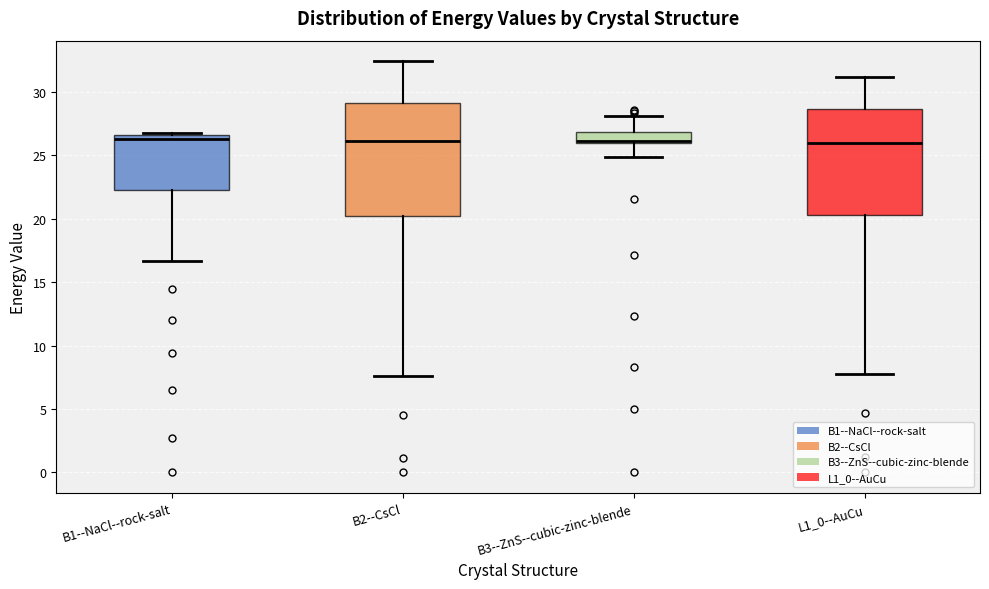

Reading left to right, read every box against the y-axis: the position of its median line, the range the box covers, and the ends of its whiskers. The values are not printed on the chart, so give them approximately, as read against the axis.

B1--NaCl--rock-salt: median 26.5 (just below the box's upper edge), box 22.5 to 26.5, whiskers 16.5 to 27.0
B2--CsCl: median 26.0, box 20.0 to 29.0, whiskers 7.5 to 32.5
B3--ZnS--cubic-zinc-blende: median 26.0 (drawn on the box's lower edge), box 26.0 to 27.0, whiskers 25.0 to 28.0
L1_0--AuCu: median 26.0, box 20.5 to 28.5, whiskers 8.0 to 31.0